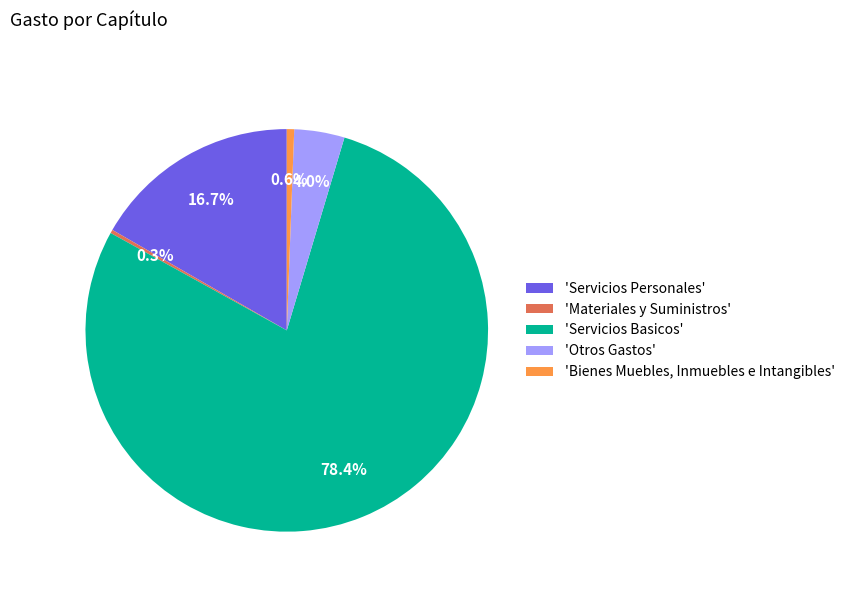

Combined, what portion of the pie is 'Servicios Personales' and 'Materiales y Suministros'?

17.0%